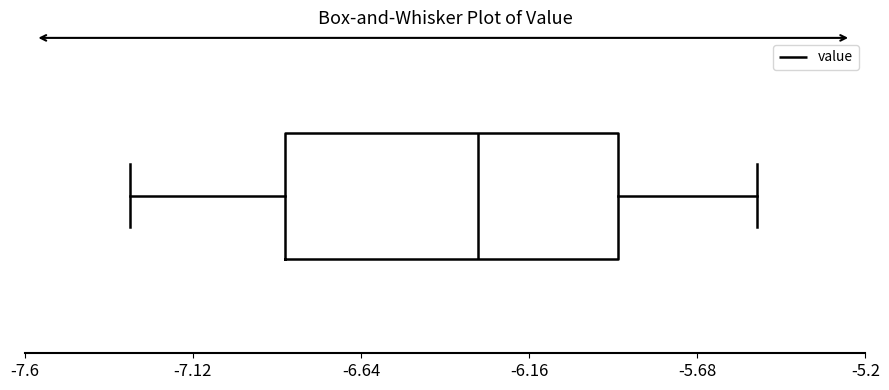

Transcribe this box plot: give where the median line is, the range the box spans, and where the two whiskers end, as read against the x-axis. The values are not printed on the chart, so give them approximately, as read against the axis.

median -6.30, box -6.85 to -5.90, whiskers -7.30 to -5.50